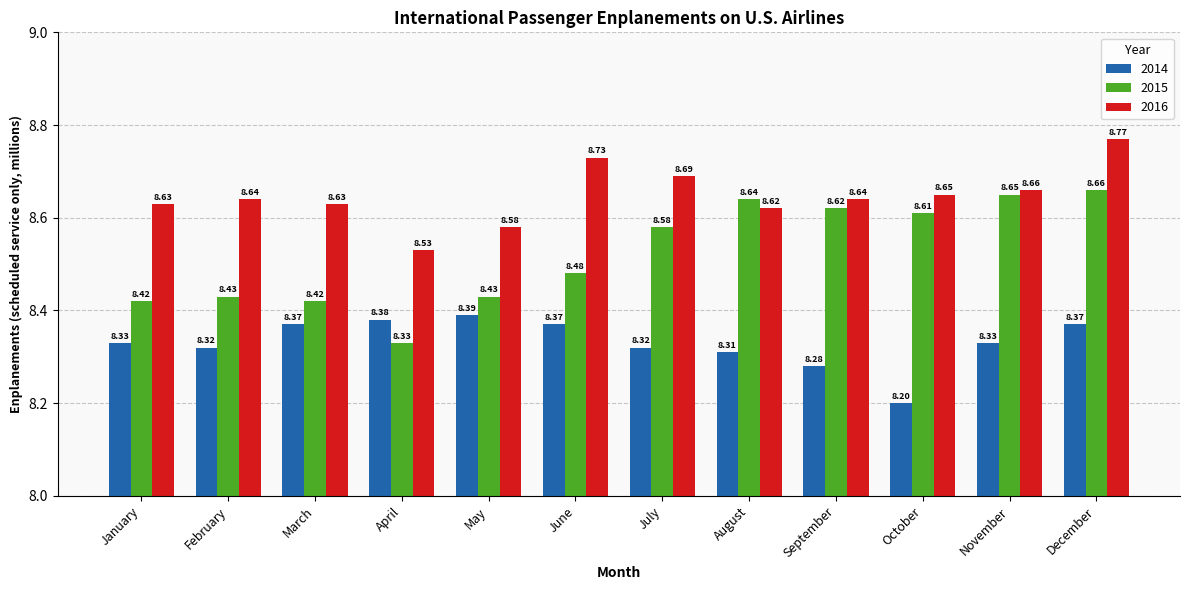

The 2014 series shows 8.4 at December. True or false?

True